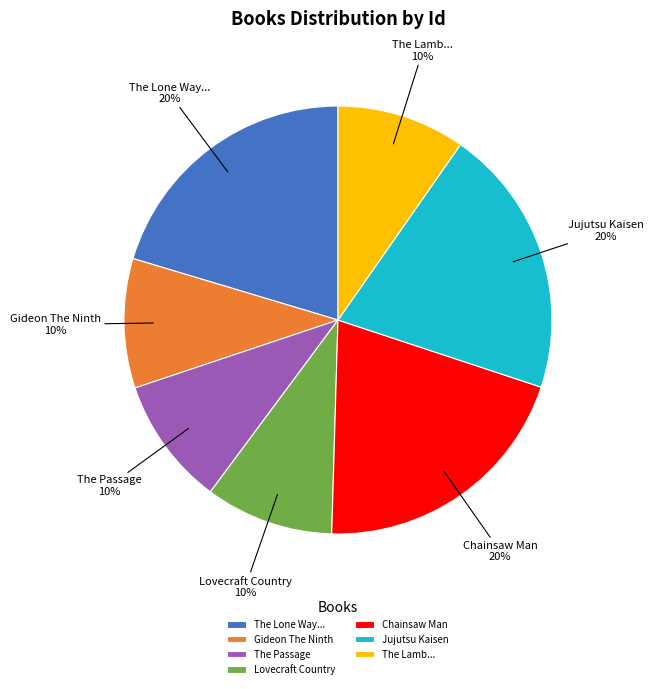

True or false: Gideon The Ninth accounts for 10% of the total.

True